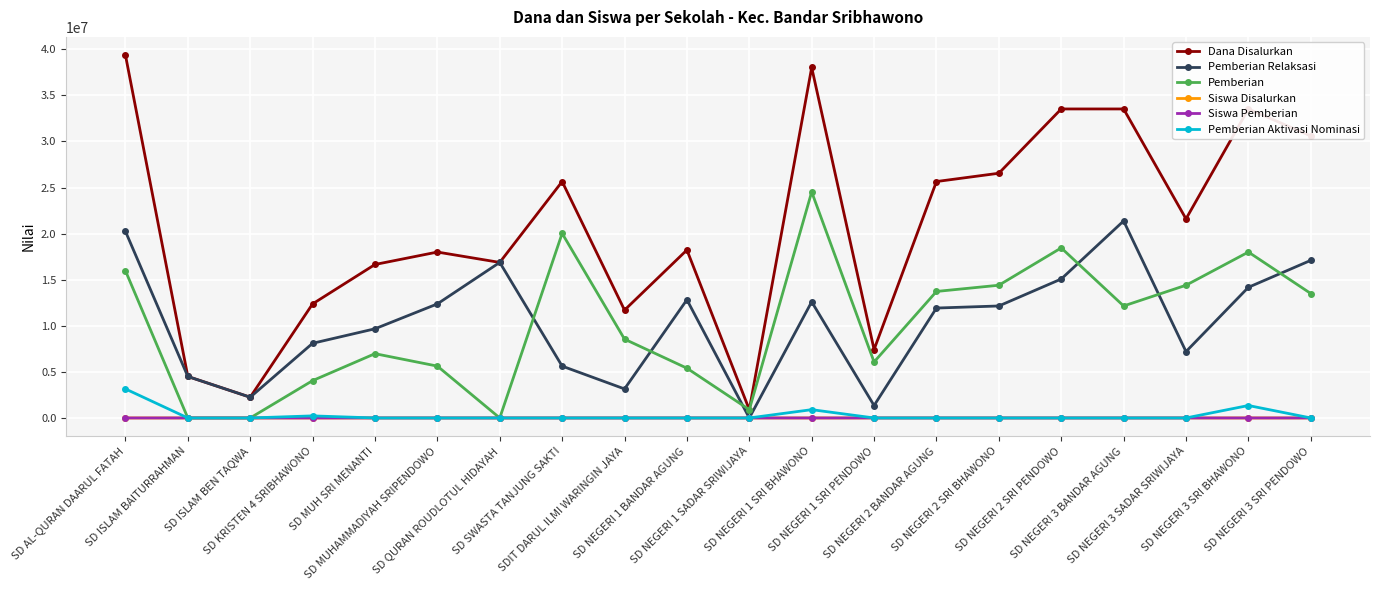

At how many categories does at least one series exceed 32144372?

5